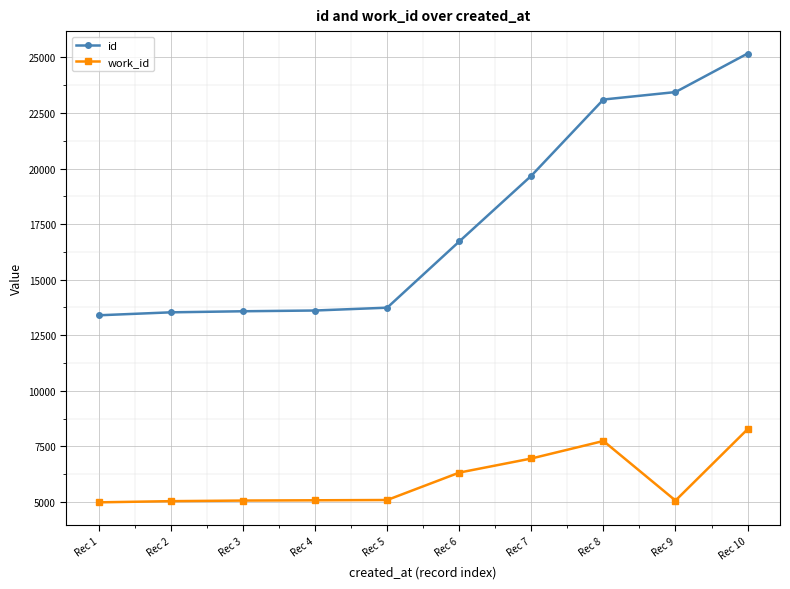

The value of id at Rec 7 is 9663. True or false?

False